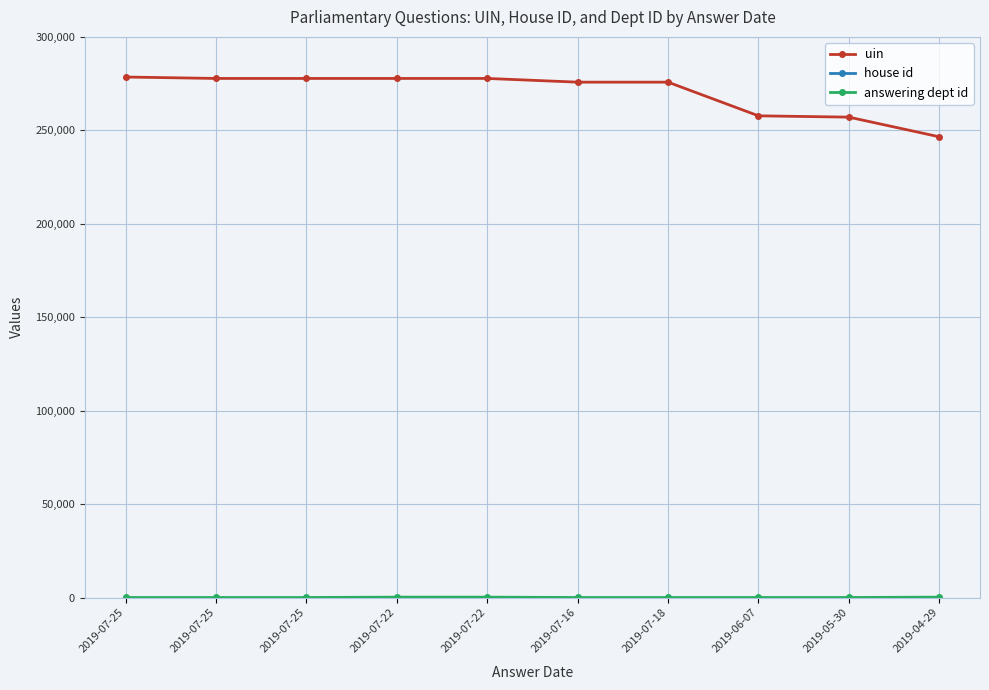

Is the value of house id at 2019-07-22 greater than the value of uin at 2019-07-18?

No